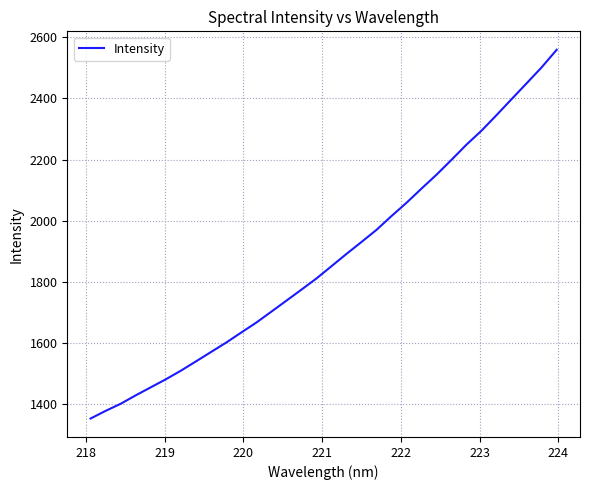

Does the chart display data point markers on the line(s)?

No